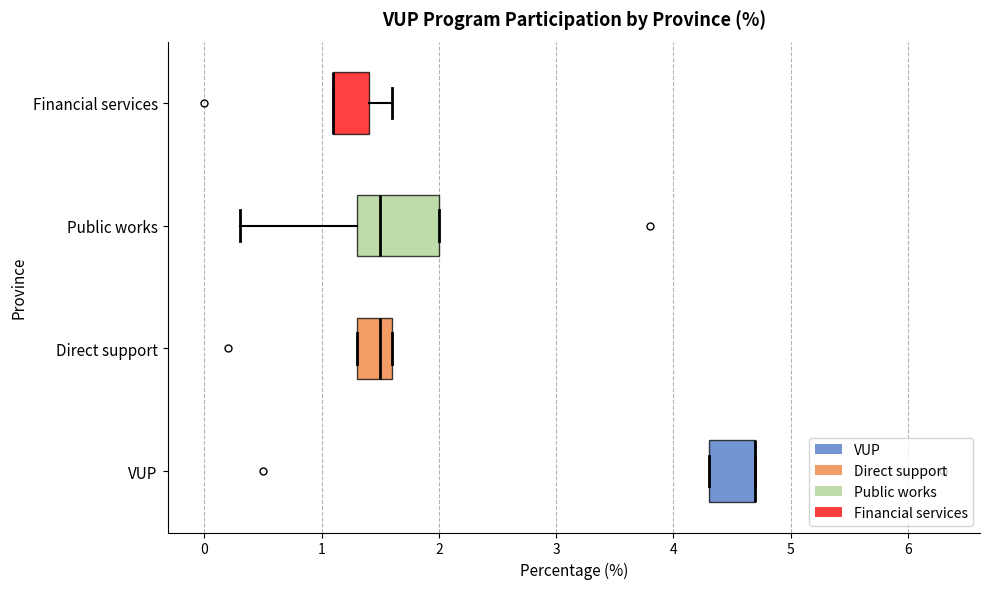

Reading bottom to top, transcribe this box plot: for each box, give where its median line is, the range the box spans, and where its two whiskers end, as read against the x-axis. The values are not printed on the chart, so give them approximately, as read against the axis.

VUP: median 4.7 (drawn on the box's right edge), box 4.3 to 4.7, whiskers 4.3 to 4.7
Direct support: median 1.5, box 1.3 to 1.6, whiskers 1.3 to 1.6
Public works: median 1.5, box 1.3 to 2.0, whiskers 0.3 to 2.0
Financial services: median 1.1 (drawn on the box's left edge), box 1.1 to 1.4, whiskers 1.1 to 1.6